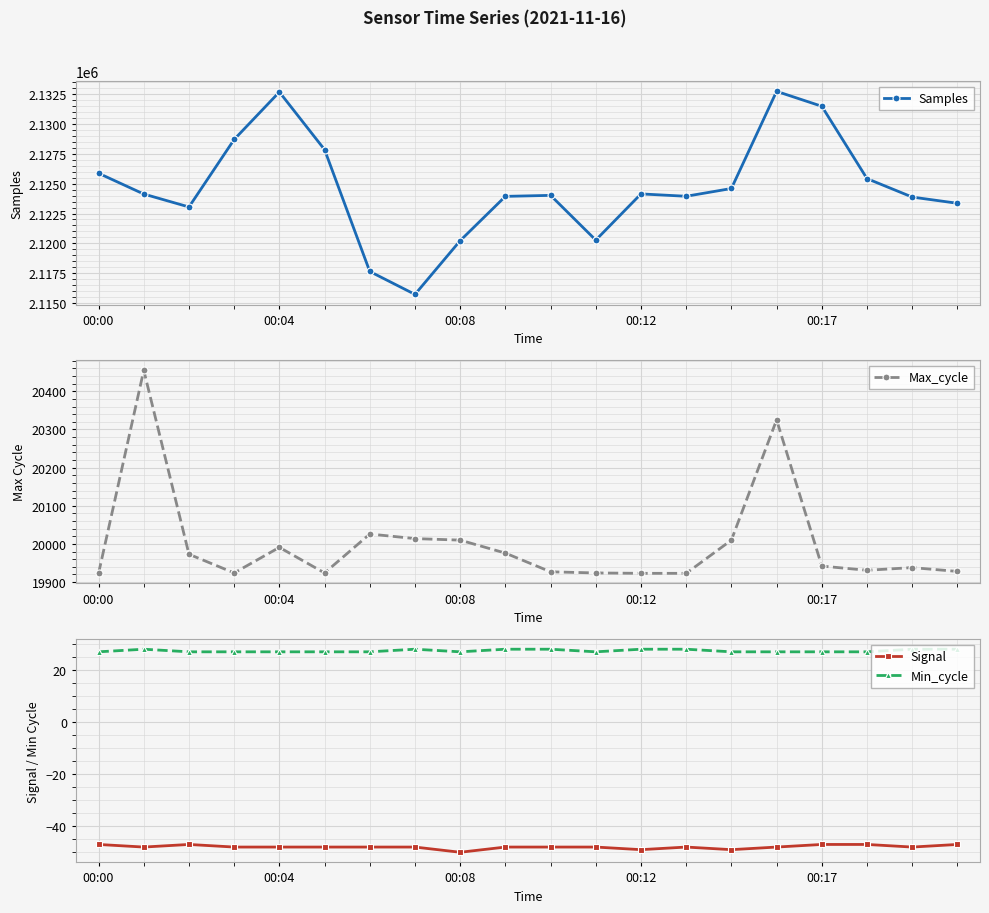

True or false: Signal and Max_cycle cross at least once.

False